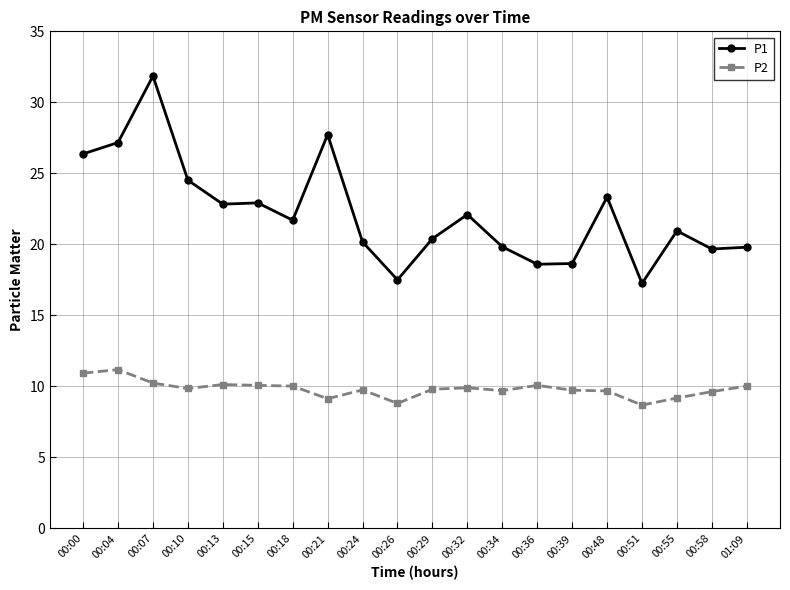

What is the average value of the P2 series?

9.8